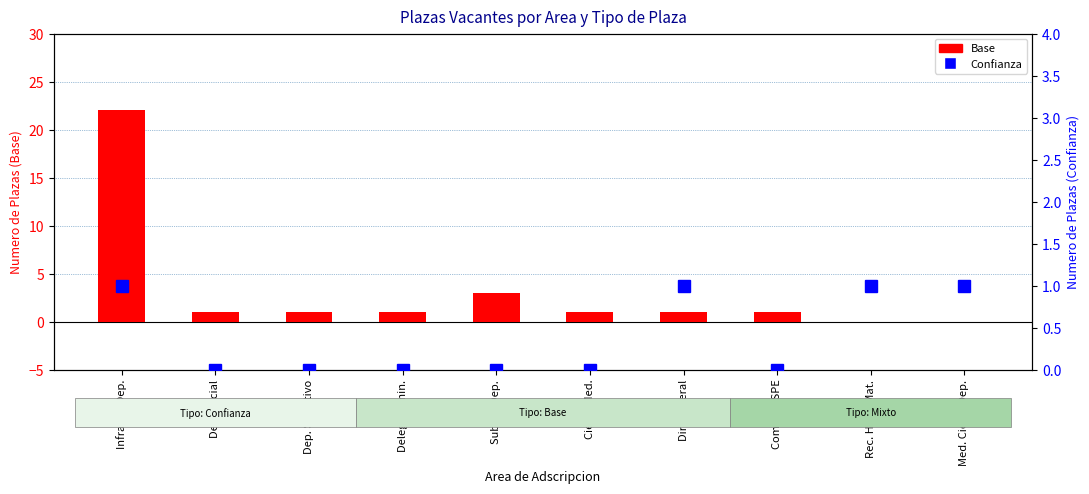

At how many categories does at least one series exceed 17?

1